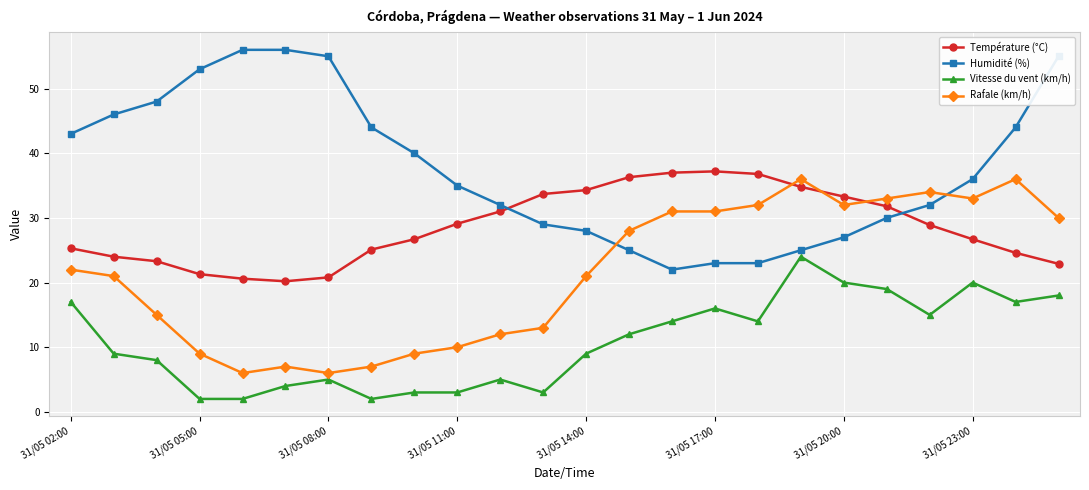

How many lines are shown in the chart?

4